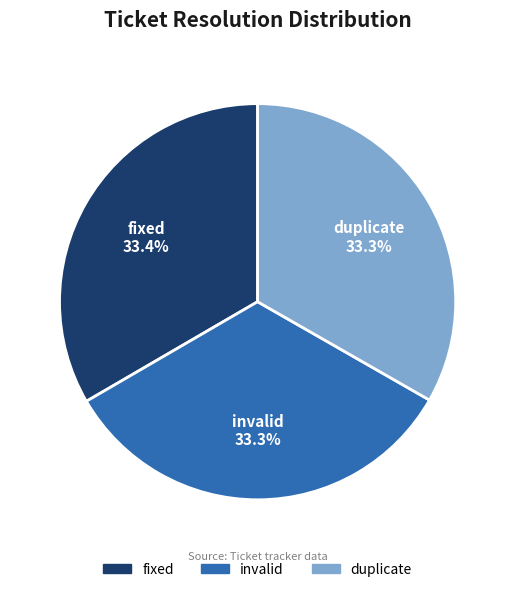

Is fixed the majority of the pie?

No